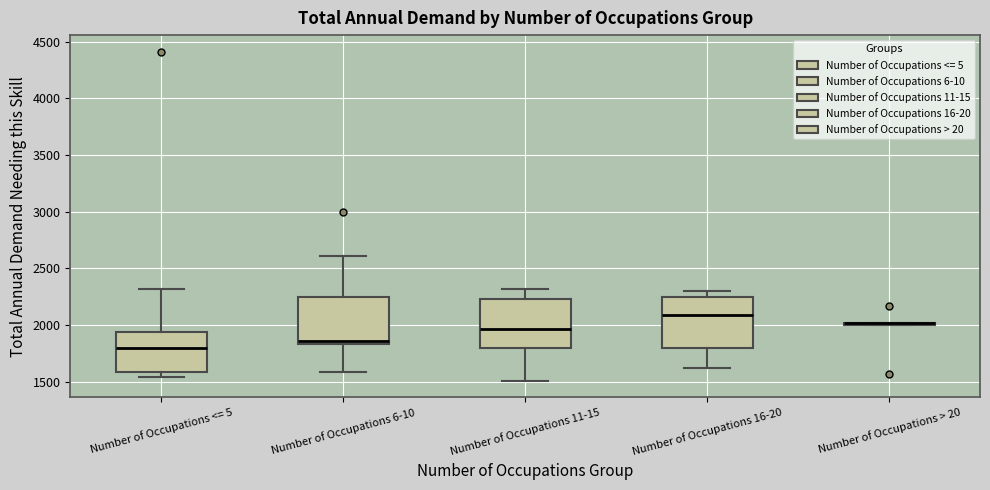

Reading left to right, read every box against the y-axis: the position of its median line, the range the box covers, and the ends of its whiskers. The values are not printed on the chart, so give them approximately, as read against the axis.

Number of Occupations <= 5: median 1800, box 1600 to 1950, whiskers 1550 to 2300
Number of Occupations 6-10: median 1850 (just above the box's lower edge), box 1850 to 2250, whiskers 1600 to 2600
Number of Occupations 11-15: median 1950, box 1800 to 2250, whiskers 1500 to 2300
Number of Occupations 16-20: median 2100, box 1800 to 2250, whiskers 1600 to 2300
Number of Occupations > 20: box collapsed to a line at 2000, whiskers 2000 to 2000